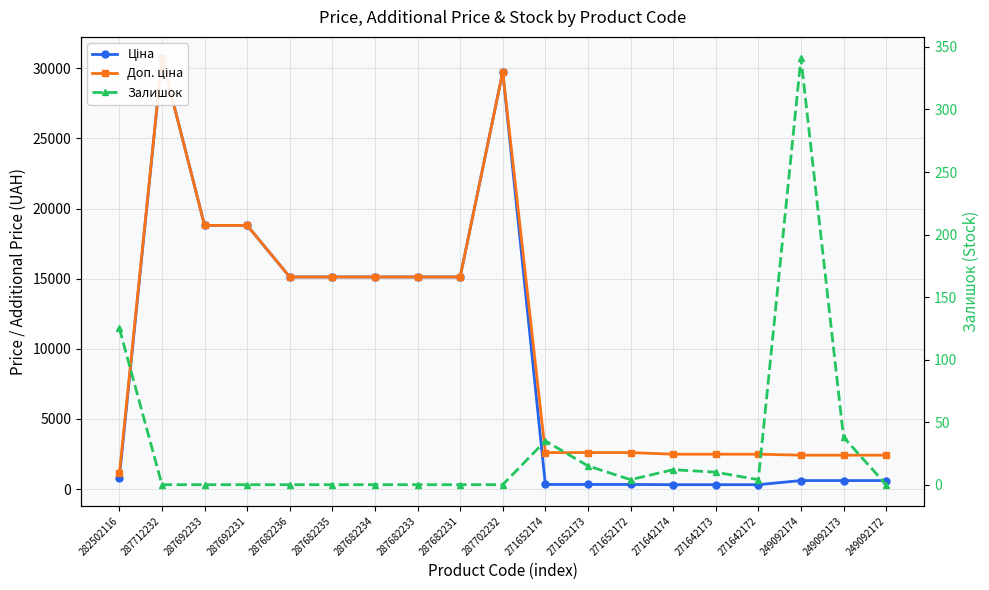

What is the sum of the Залишок values at 249092173 and 287702232?

38.0